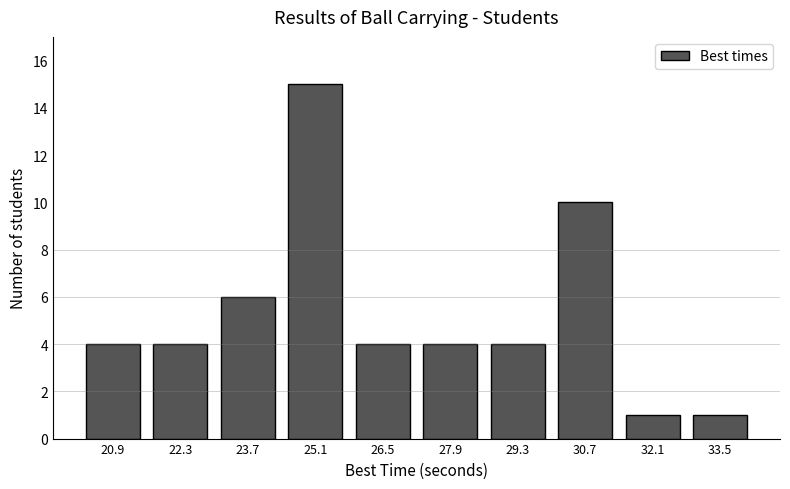

Reading left to right, transcribe all the data shown in this chart.

4	4	6	15	4	4	4	10	1	1